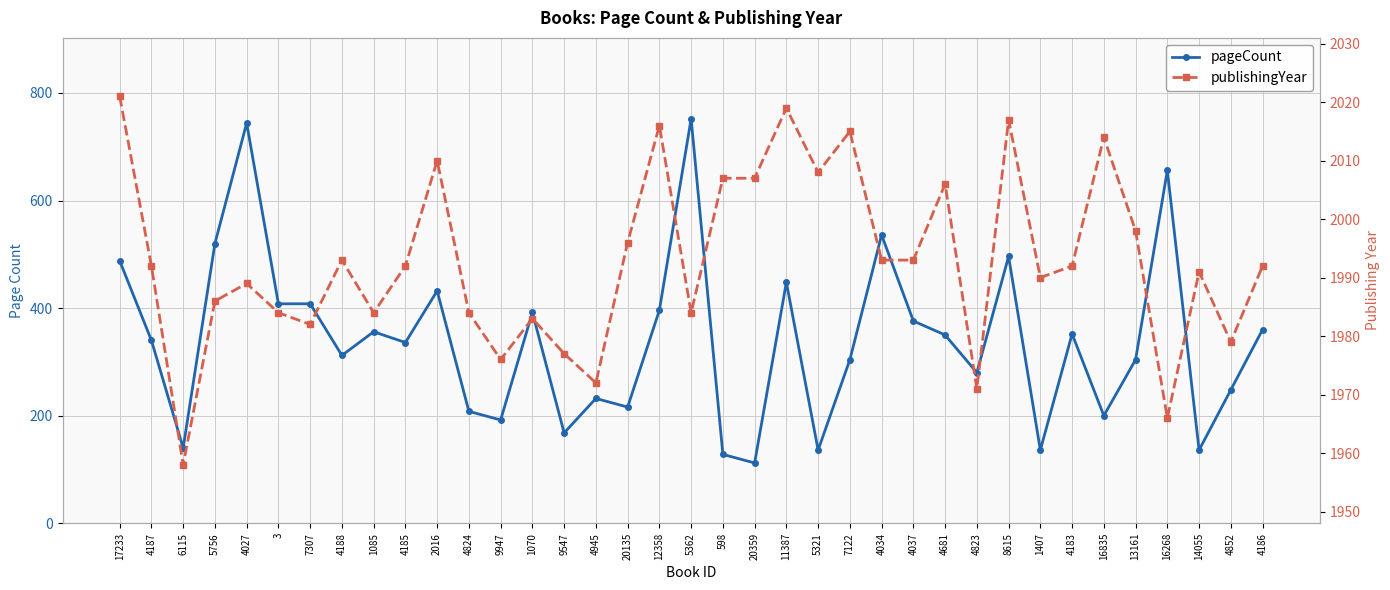

Is it true that publishingYear equals 1990 at 1407?

True